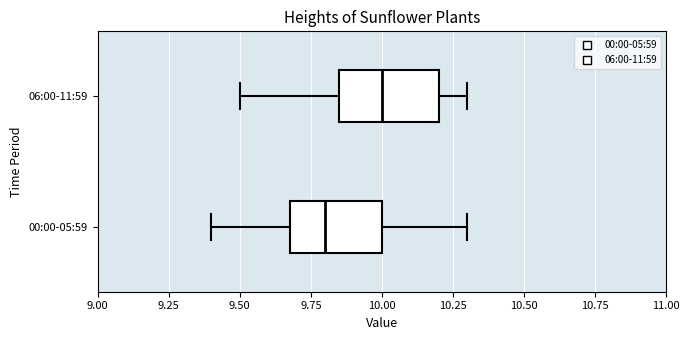

Reading bottom to top, read every box against the x-axis: the position of its median line, the range the box covers, and the ends of its whiskers. The values are not printed on the chart, so give them approximately, as read against the axis.

00:00-05:59: median 9.80, box 9.70 to 10.00, whiskers 9.40 to 10.30
06:00-11:59: median 10.00, box 9.85 to 10.20, whiskers 9.50 to 10.30